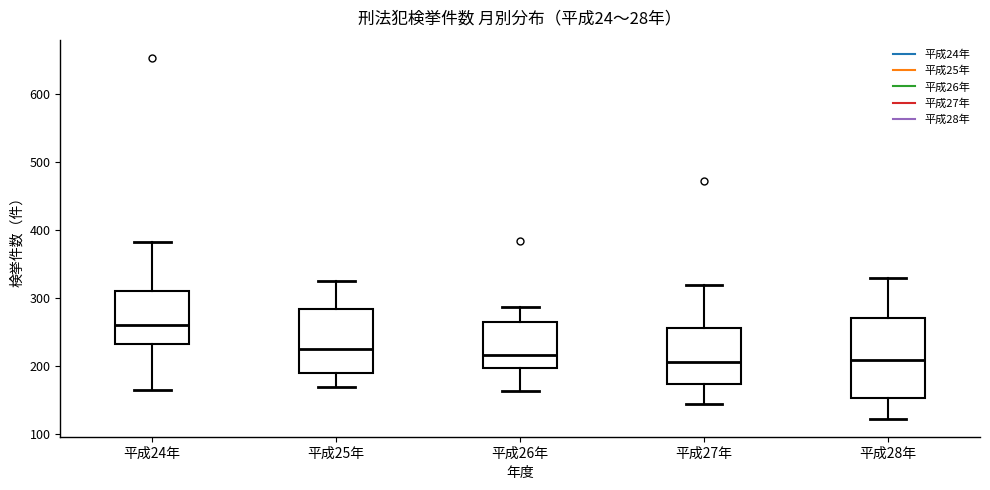

Where does the upper whisker of the box for 平成24年 end on the y-axis? The values are not printed on the chart, so give them approximately, as read against the axis.

380